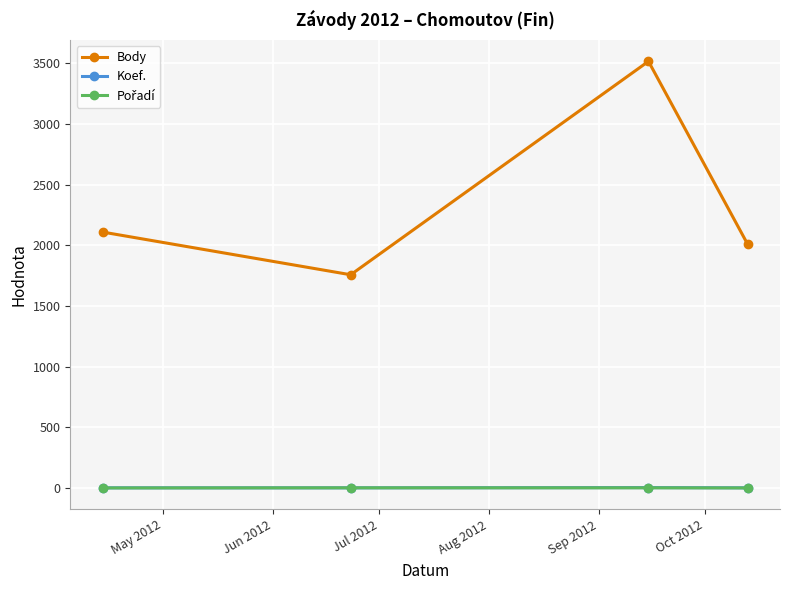

Which series has the largest range (max minus min)?

Body